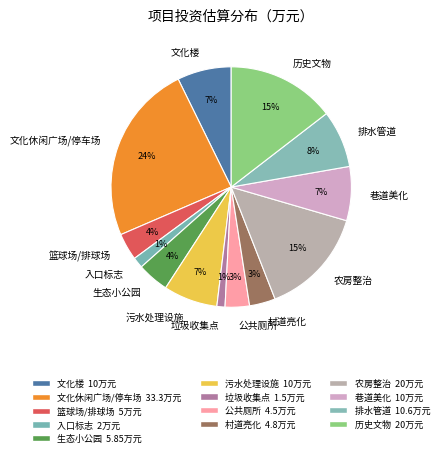

To the nearest percent, what is the difference between the 文化楼 and 垃圾收集点 slice percentages?

6%